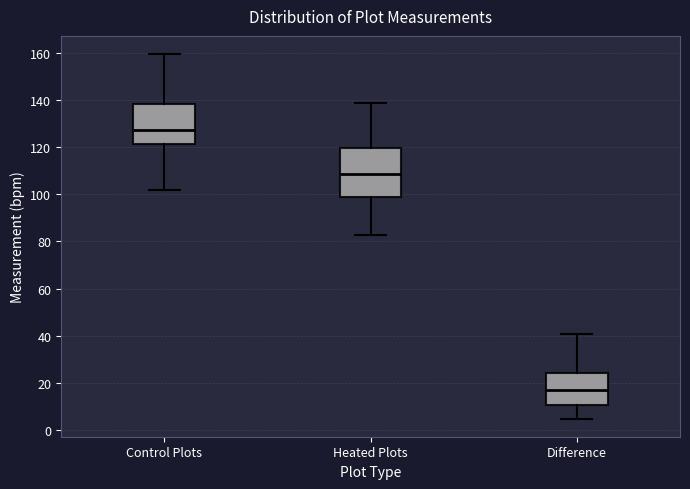

Reading left to right, transcribe this box plot: for each box, give where its median line is, the range the box spans, and where its two whiskers end, as read against the y-axis. The values are not printed on the chart, so give them approximately, as read against the axis.

Control Plots: median 128, box 122 to 138, whiskers 102 to 160
Heated Plots: median 108, box 98 to 120, whiskers 82 to 140
Difference: median 18, box 10 to 24, whiskers 4 to 40